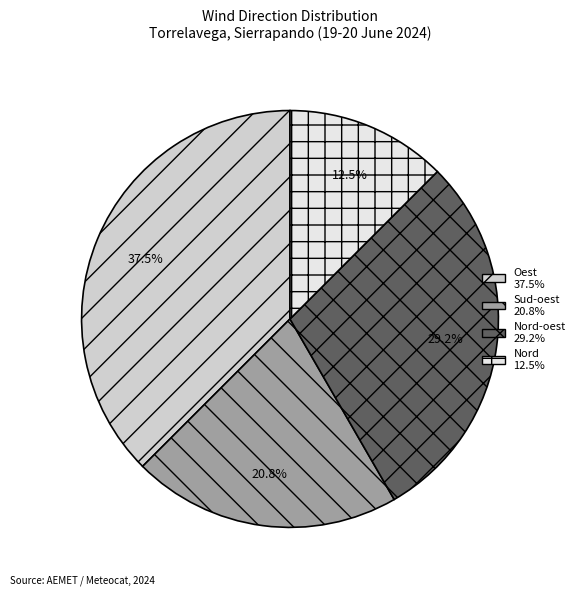

Is there a majority slice in this chart?

No